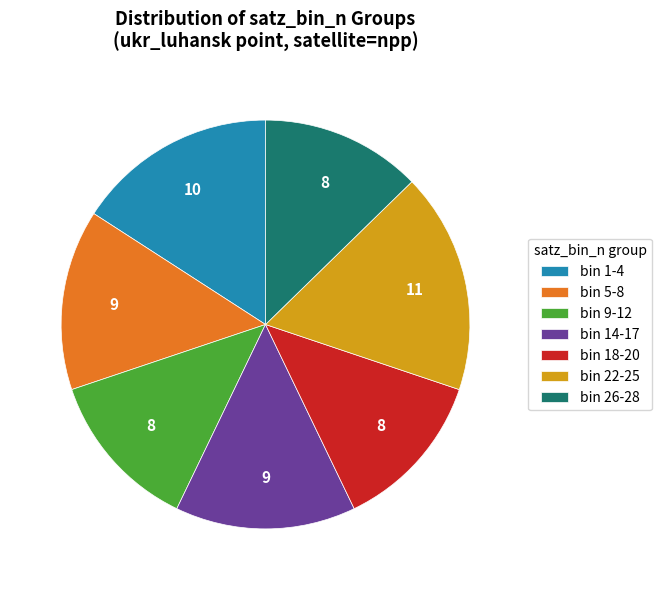

The bin 26-28 slice represents 25% of the pie. True or false?

False